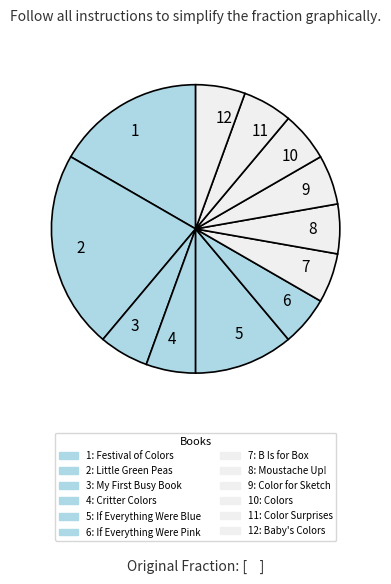

The 11 slice represents 19% of the pie. True or false?

False